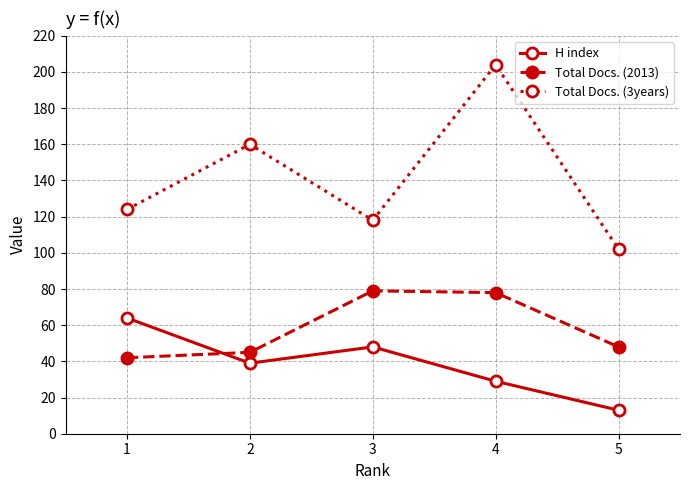

Which category has the highest value across all series?

4